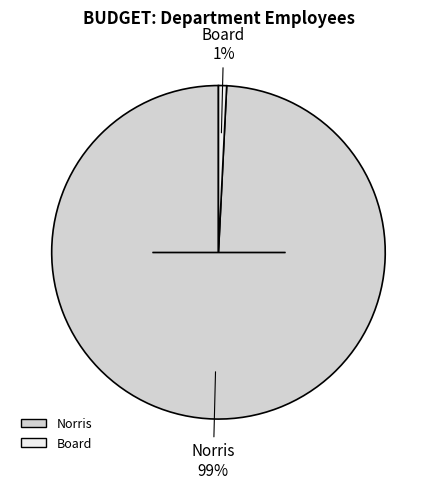

How many slices are in this pie chart?

2